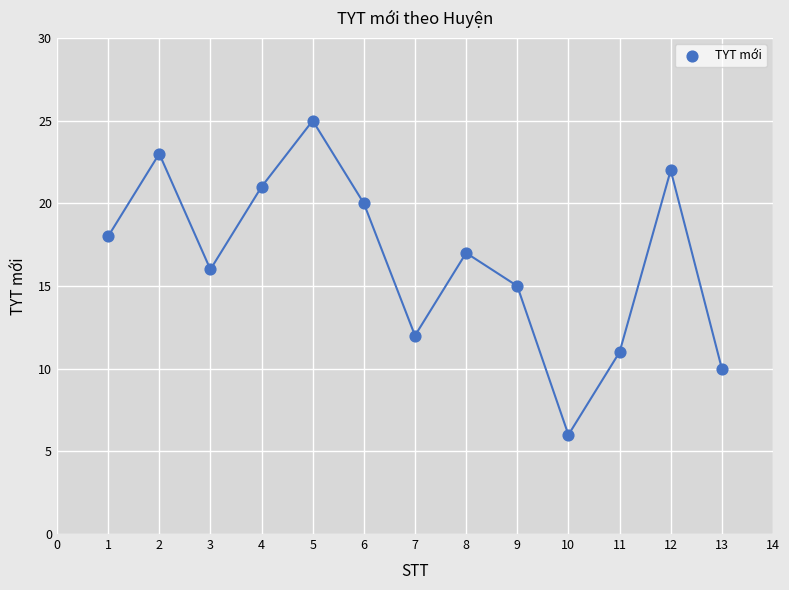

What is the range of Y values (max minus min)?

19